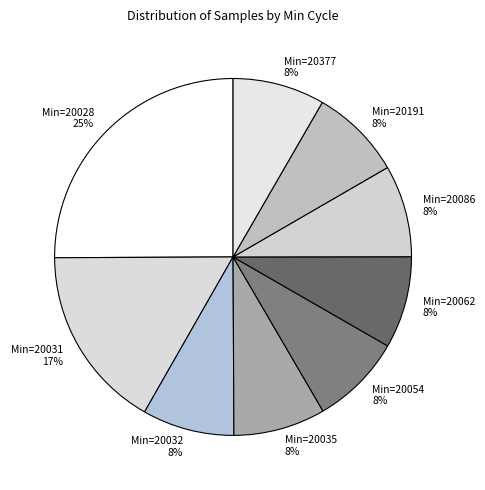

How many slices are in this pie chart?

9